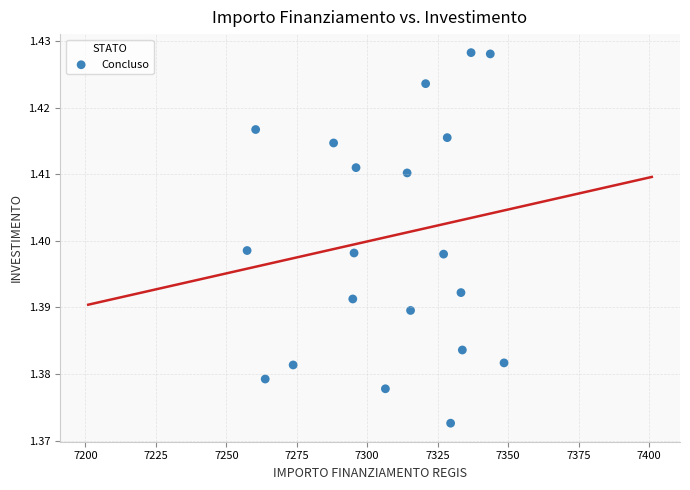

How many points are shown in the scatter plot?

20